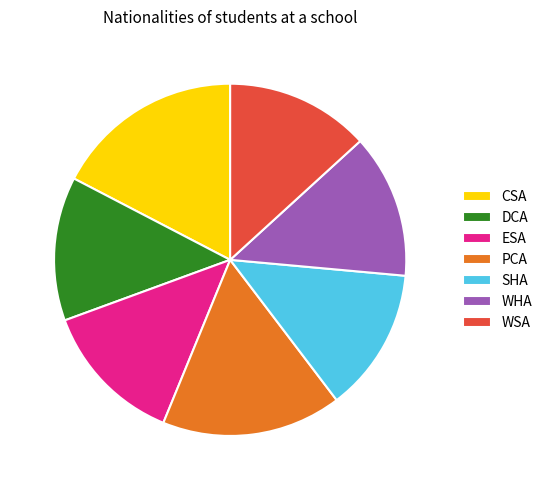

What is the ratio of the value at PCA to the value at SHA?

1.2